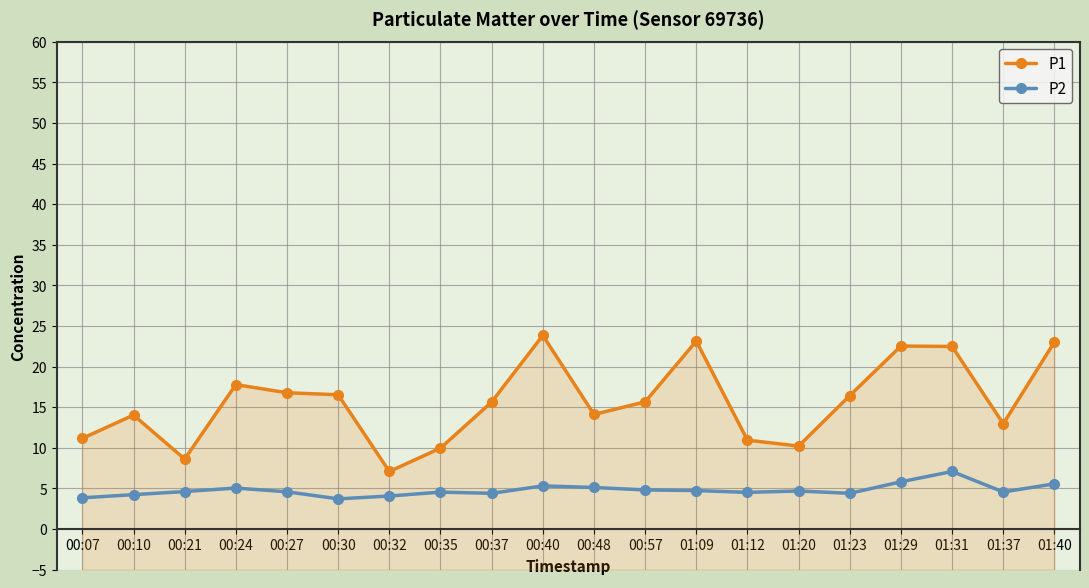

Which category has the lowest value across all series?

00:30